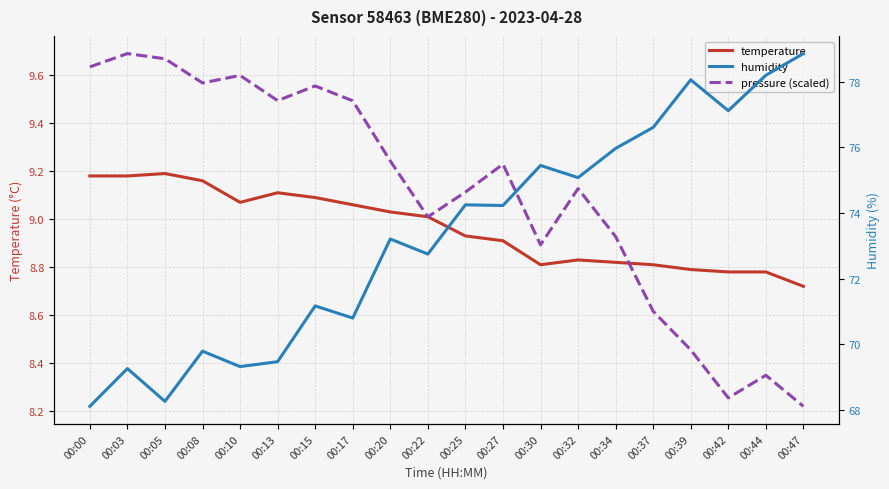

Which series has the largest total across all categories?

humidity